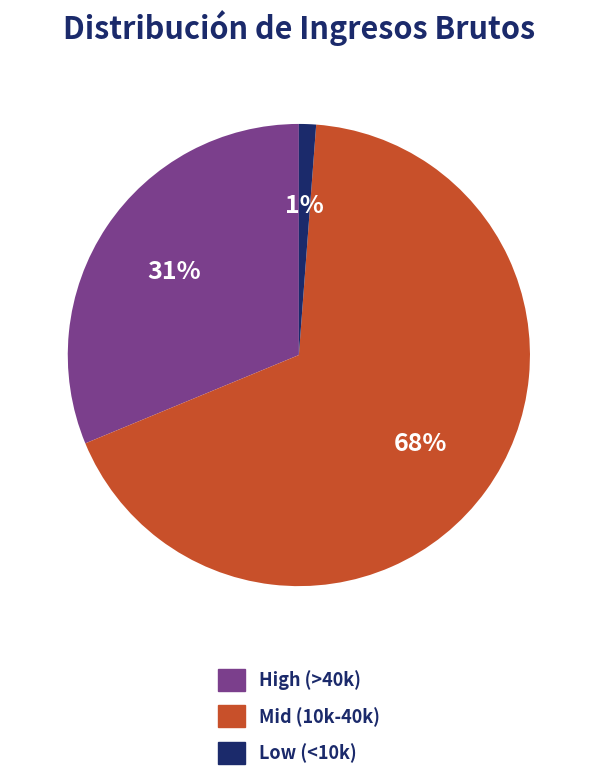

Which slice is the smallest?

Low (<10k)